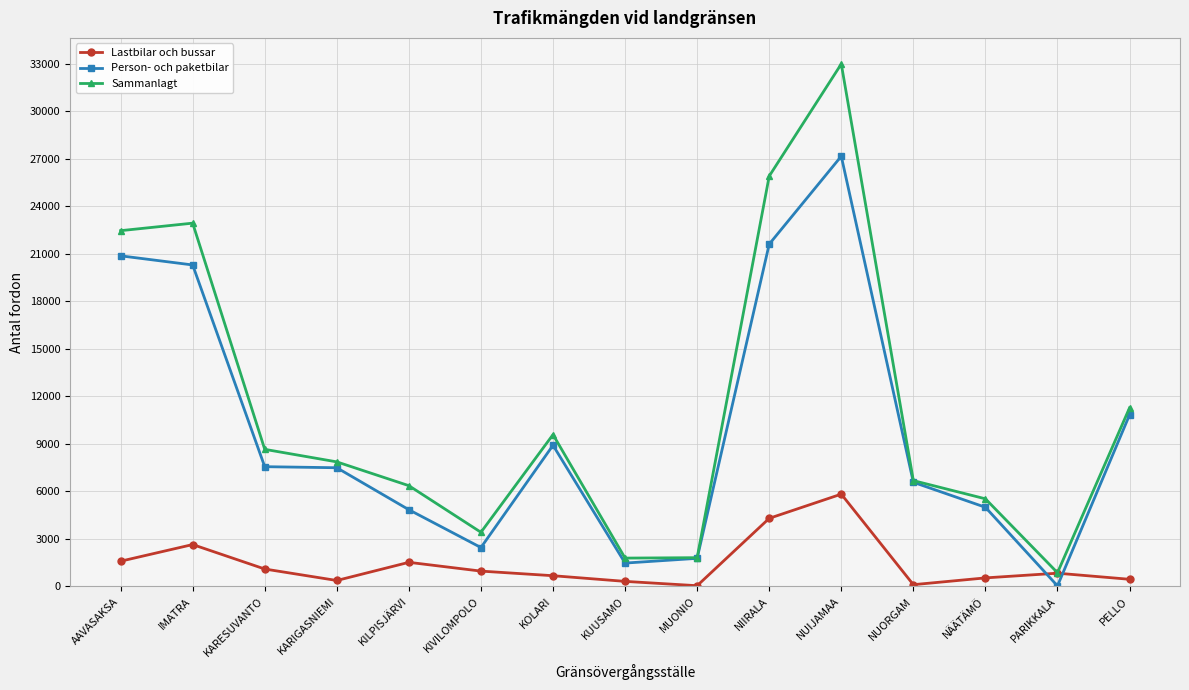

What is the label of the 9th point from the right?

KOLARI